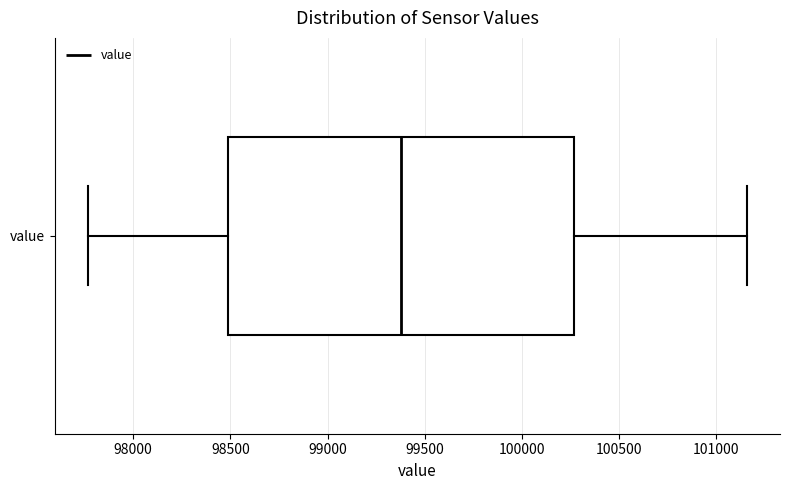

Read this box plot against the x-axis: the position of the median line, the range covered by the box, and the ends of both whiskers. The values are not printed on the chart, so give them approximately, as read against the axis.

median 99400, box 98500 to 100250, whiskers 97750 to 101150